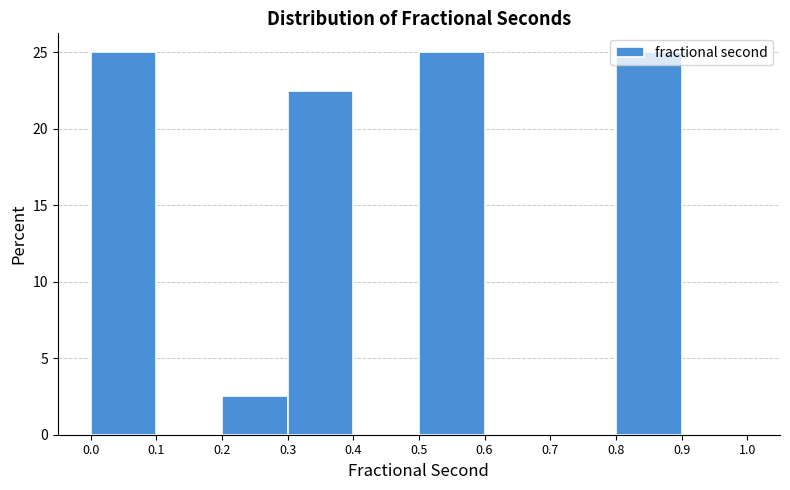

Reading left to right, list every bar in this chart as the range it spans on the x-axis followed by its height. The values are not printed on the chart, so give them approximately, as read against the axis.

0.0 to 0.1: 25.0
0.1 to 0.2: 0
0.2 to 0.3: 2.5
0.3 to 0.4: 22.5
0.4 to 0.5: 0
0.5 to 0.6: 25.0
0.6 to 0.7: 0
0.7 to 0.8: 0
0.8 to 0.9: 25.0
0.9 to 1.0: 0